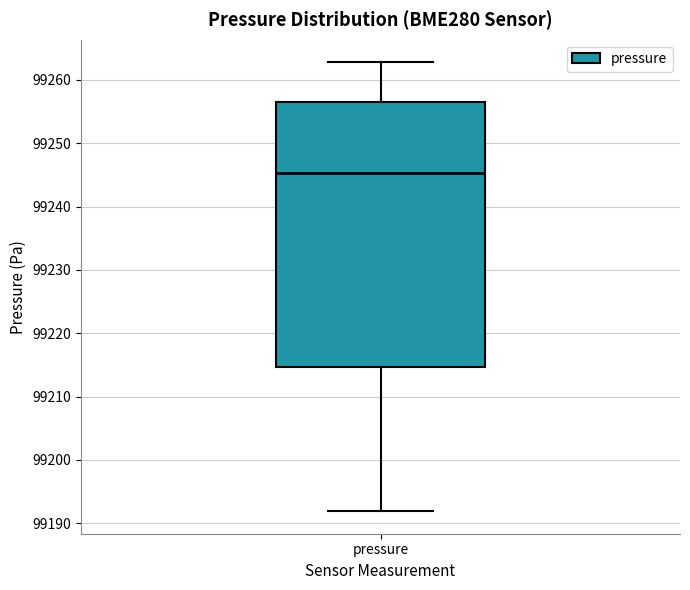

Transcribe this box plot: give where the median line is, the range the box spans, and where the two whiskers end, as read against the y-axis. The values are not printed on the chart, so give them approximately, as read against the axis.

median 99245, box 99215 to 99257, whiskers 99192 to 99263